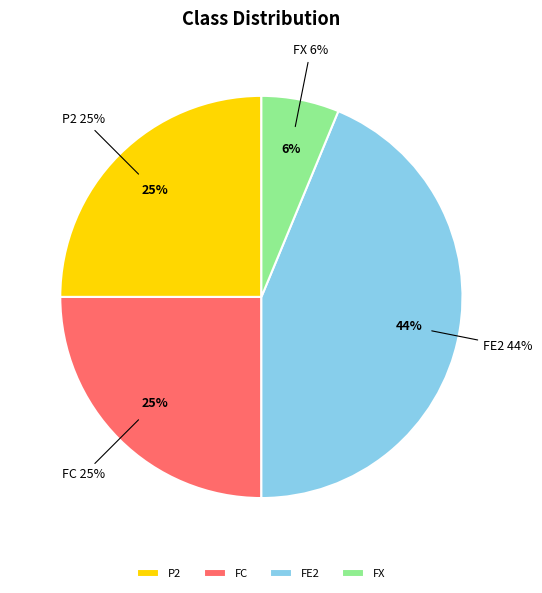

Rank the categories by value from highest to lowest.

FE2, P2, FC, FX